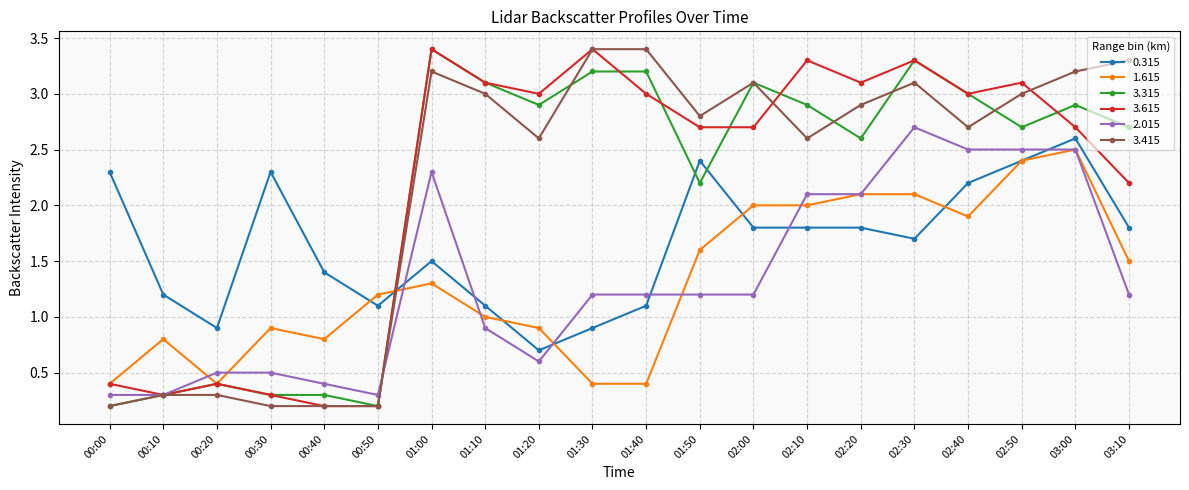

At which label does 1.615 first exceed 1?

00:50